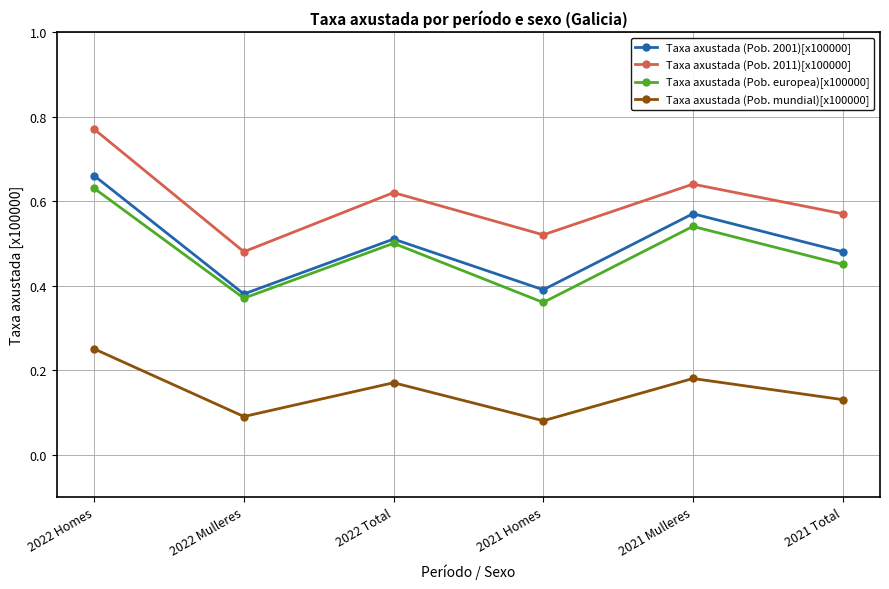

What is the label of the 1st point from the left?

2022 Homes